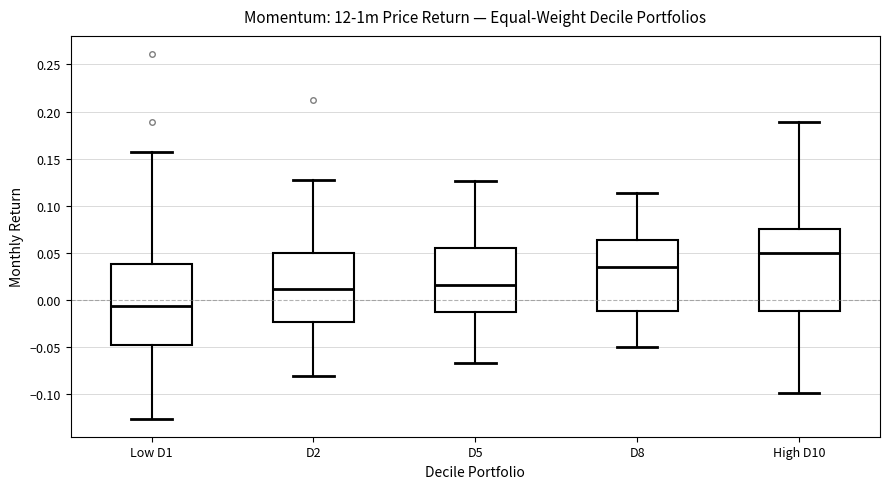

Reading left to right, transcribe this box plot: for each box, give where its median line is, the range the box spans, and where its two whiskers end, as read against the y-axis. The values are not printed on the chart, so give them approximately, as read against the axis.

Low D1: median -0.005, box -0.045 to 0.040, whiskers -0.125 to 0.155
D2: median 0.010, box -0.025 to 0.050, whiskers -0.080 to 0.130
D5: median 0.015, box -0.015 to 0.055, whiskers -0.065 to 0.125
D8: median 0.035, box -0.010 to 0.065, whiskers -0.050 to 0.115
High D10: median 0.050, box -0.010 to 0.075, whiskers -0.100 to 0.190